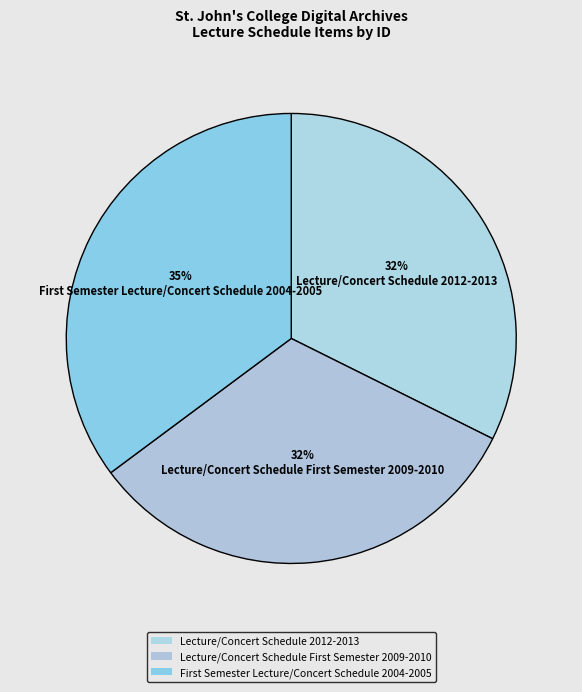

What percentage is the Lecture/Concert Schedule 2012-2013 slice, to the nearest percent?

32%